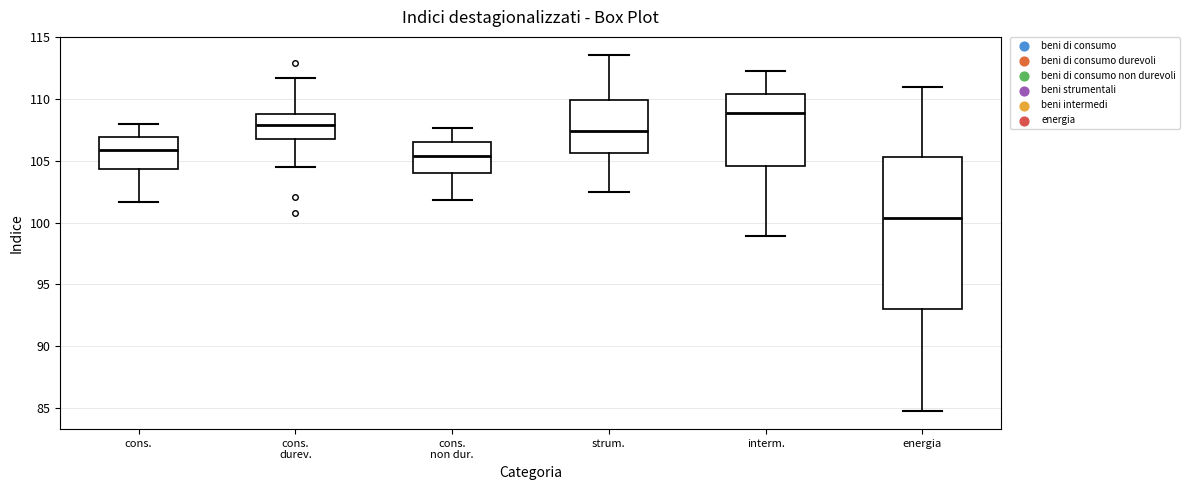

Where does the upper whisker of the box for cons. non dur. end on the y-axis? The values are not printed on the chart, so give them approximately, as read against the axis.

107.5